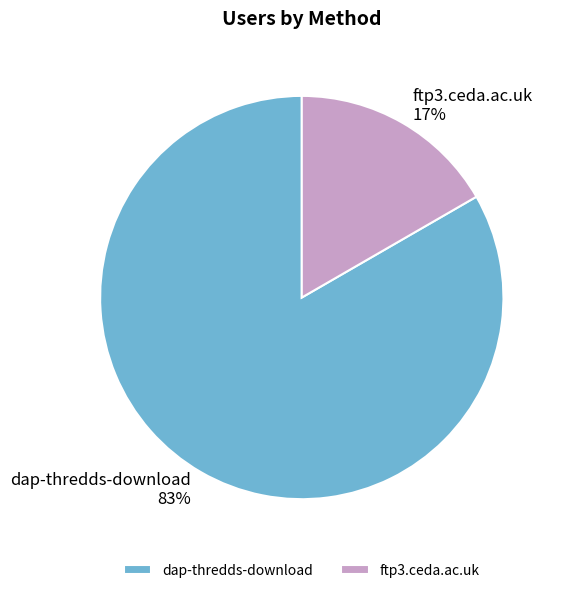

Approximately how many times larger is the value at ftp3.ceda.ac.uk compared to dap-thredds-download?

0.2